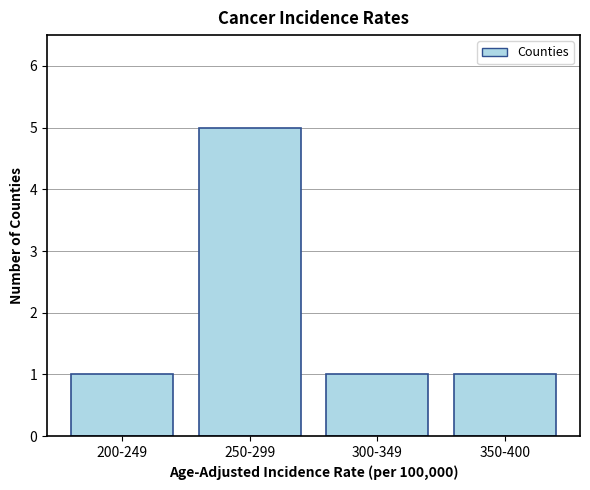

Reading left to right, transcribe all the data shown in this chart.

200-249=1	250-299=5	300-349=1	350-400=1